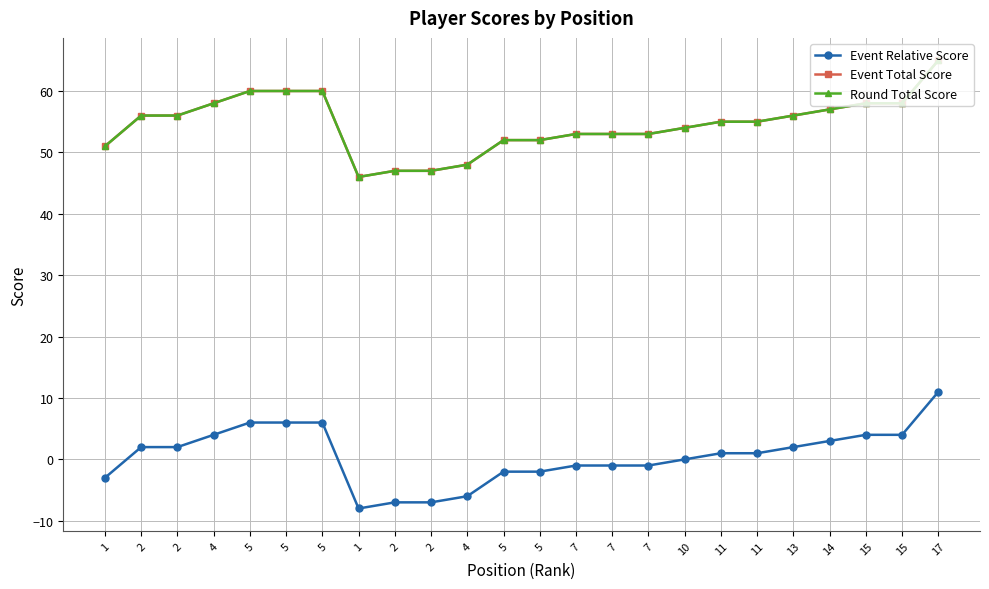

At which label does Event Relative Score first exceed 1?

2